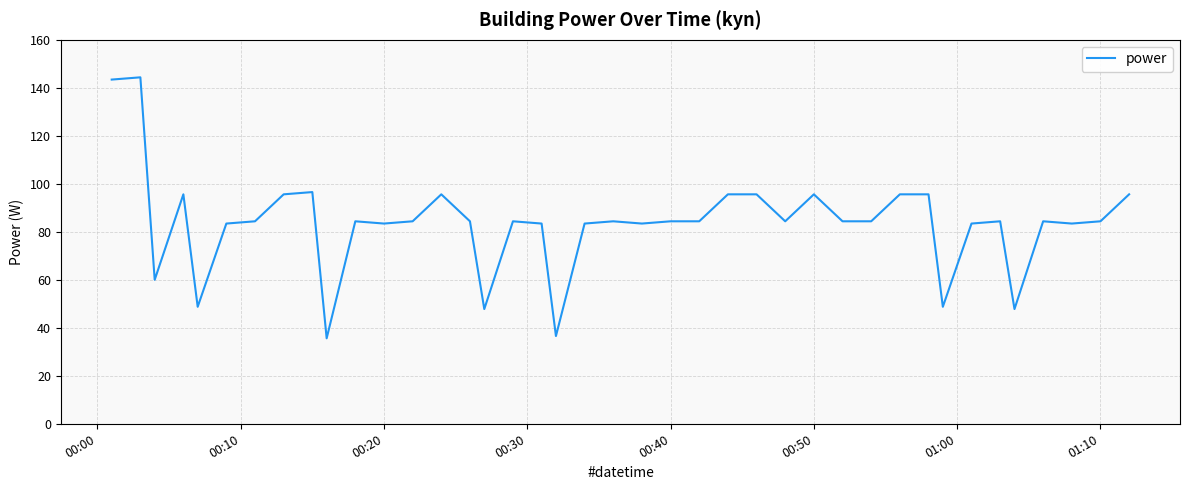

What is the maximum value shown in the chart?

144.4